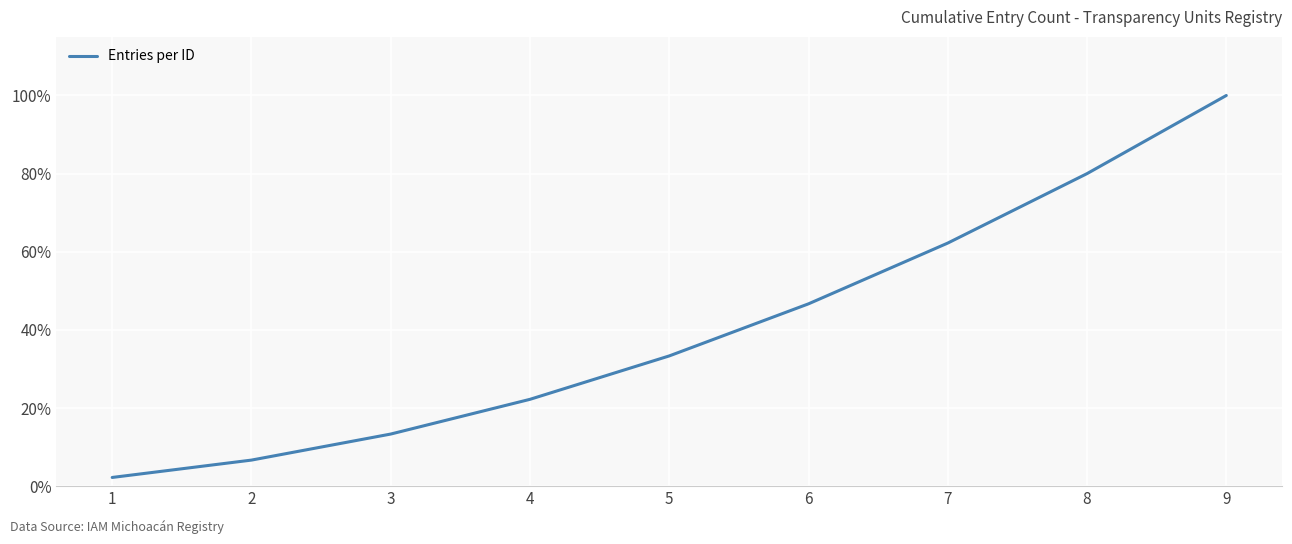

At which label does the data first exceed 33?

5